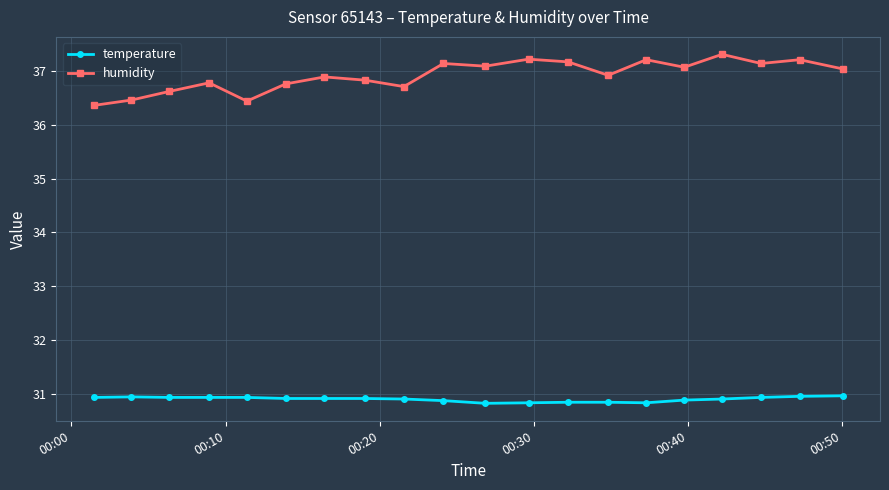

What is the smallest value displayed?

30.8